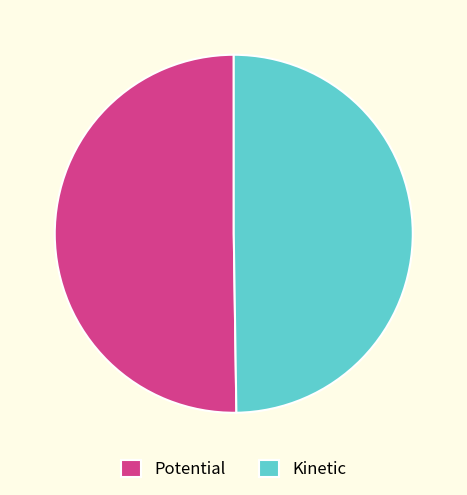

The Kinetic slice represents 36% of the pie. True or false?

False